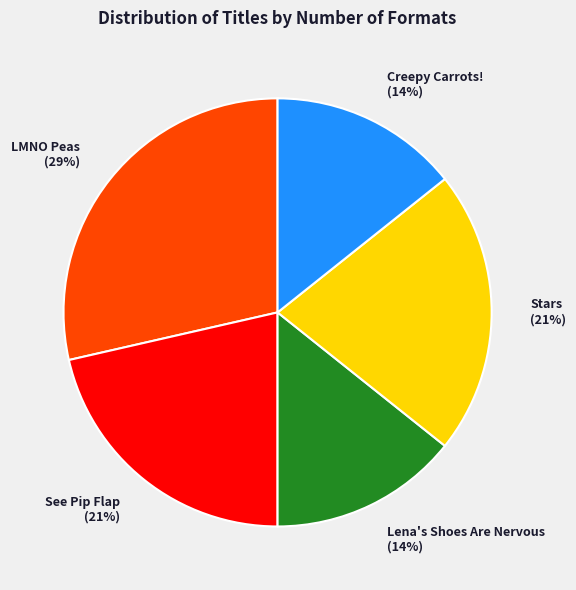

To the nearest percent, what portion does Lena's Shoes Are Nervous represent?

14%